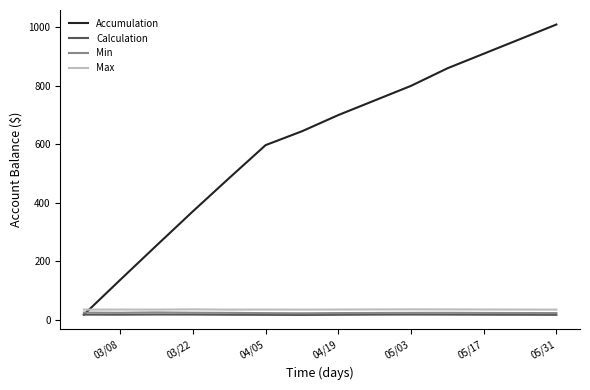

True or false: Max and Calculation cross at least once.

False